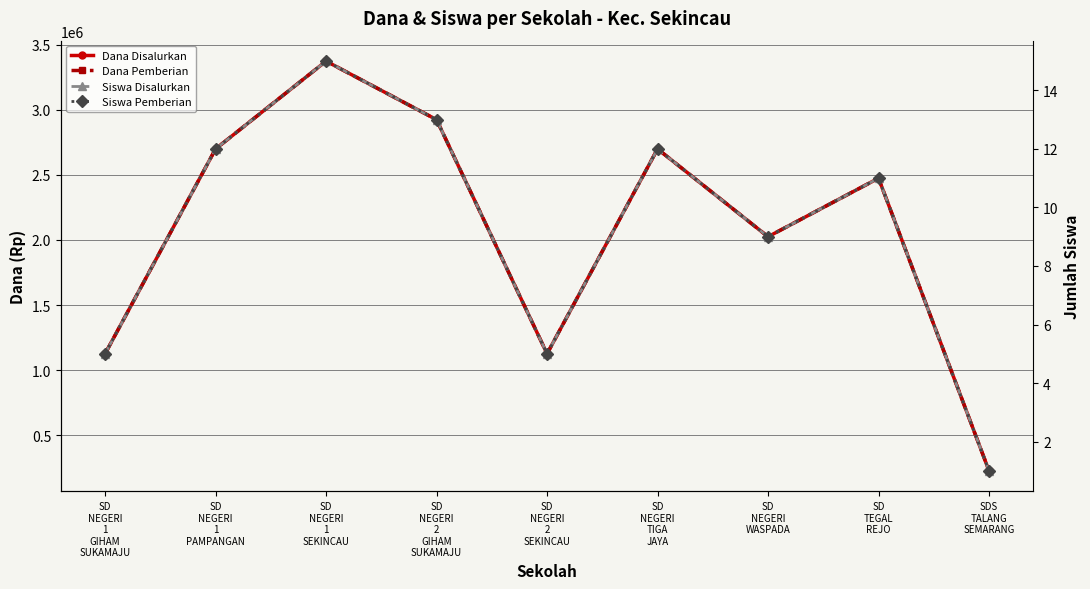

What is the label of the 8th point from the left?

SD
TEGAL
REJO